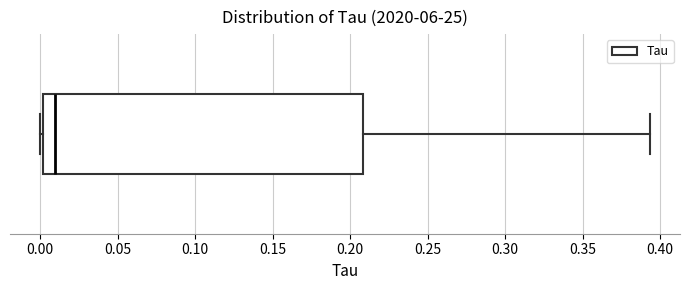

Transcribe this box plot: give where the median line is, the range the box spans, and where the two whiskers end, as read against the x-axis. The values are not printed on the chart, so give them approximately, as read against the axis.

median 0.010, box 0.000 to 0.210, whiskers 0.000 (just left of the box's left edge) to 0.395